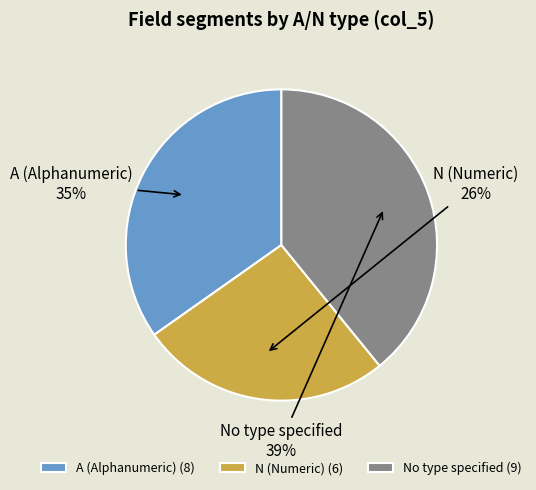

Between A (Alphanumeric) and No type specified, which is larger?

No type specified